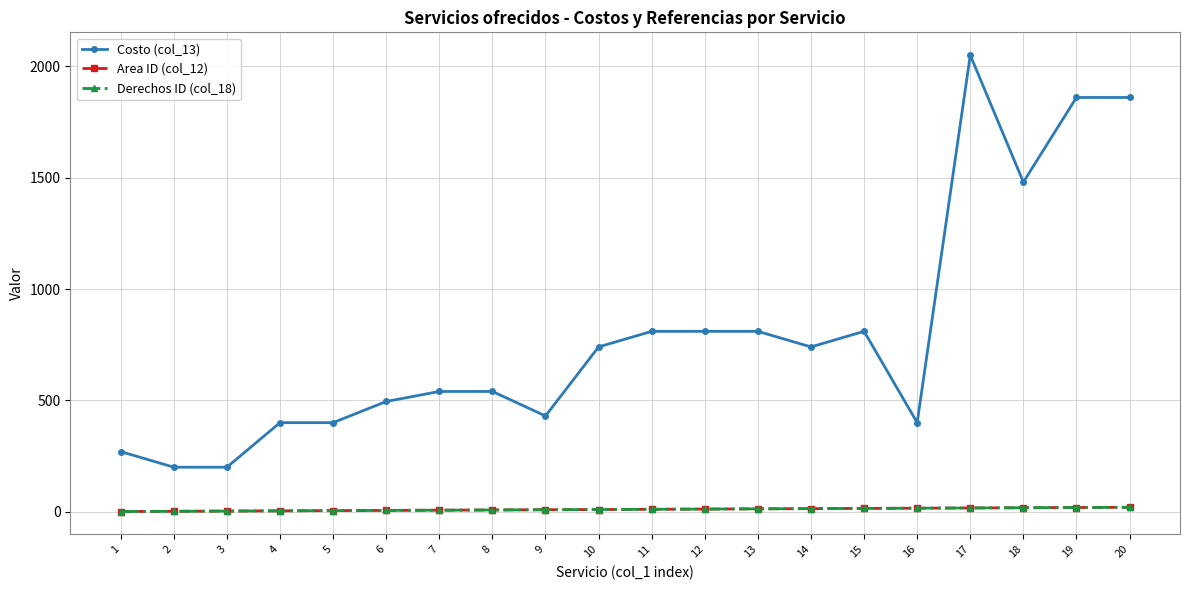

What is the spread (max minus min) of values at 16?

384